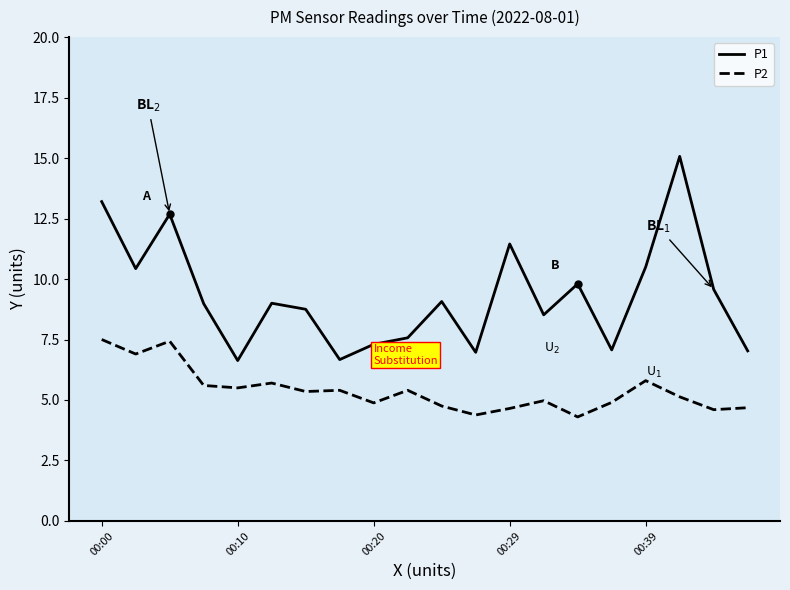

True or false: P1 and P2 cross at least once.

False